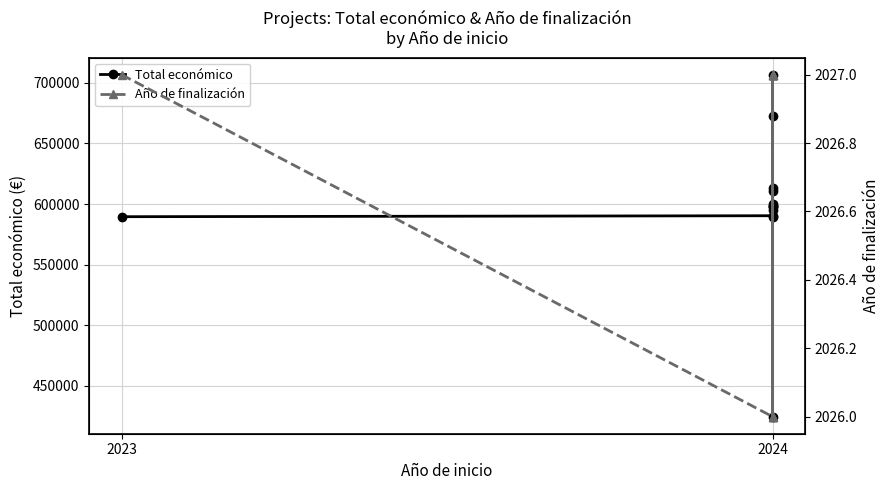

True or false: Total económico and Año de finalización cross at least once.

False